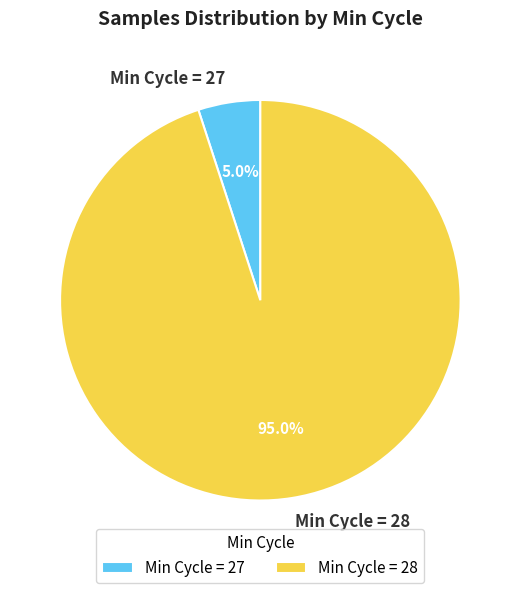

Which has a higher value, Min Cycle = 27 or Min Cycle = 28?

Min Cycle = 28